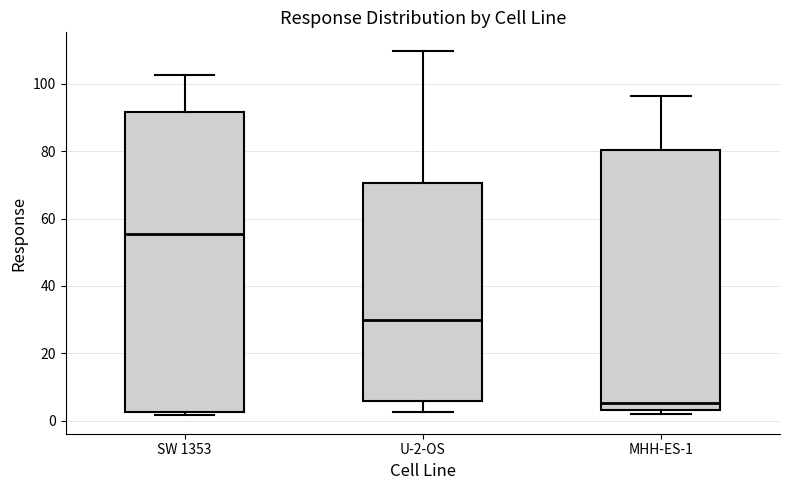

Which box has the highest median line?

SW 1353